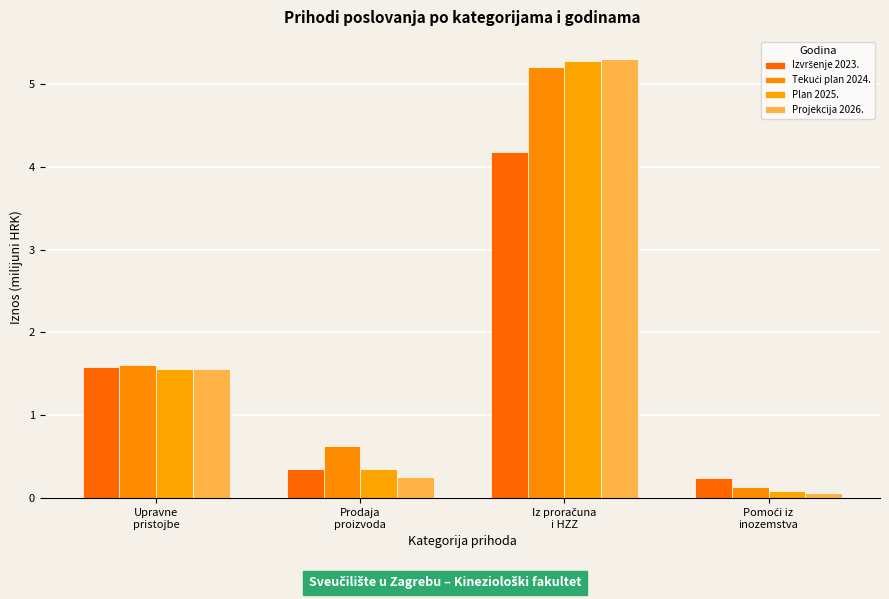

Are the bars grouped side by side (vs. stacked)?

Yes